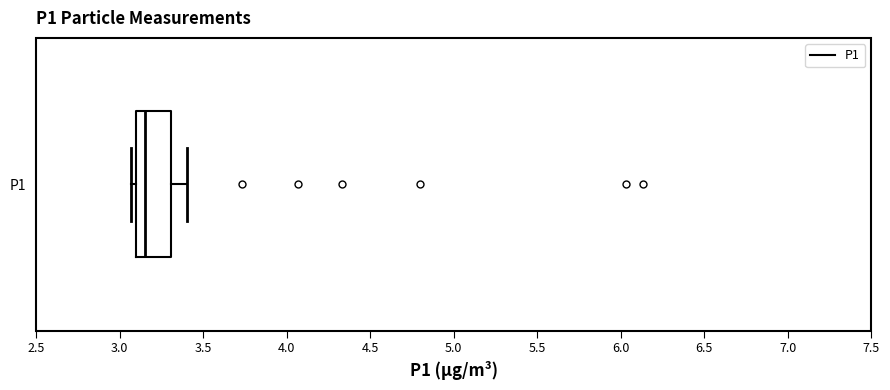

Transcribe this box plot: give where the median line is, the range the box spans, and where the two whiskers end, as read against the x-axis. The values are not printed on the chart, so give them approximately, as read against the axis.

median 3.15, box 3.10 to 3.30, whiskers 3.05 to 3.40